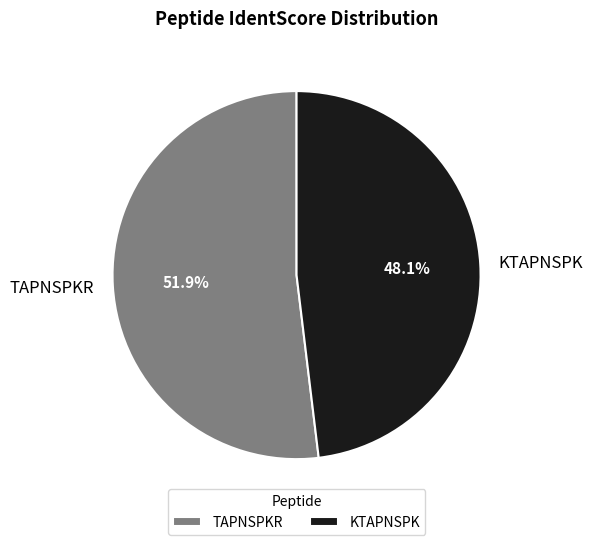

Which has a higher value, TAPNSPKR or KTAPNSPK?

TAPNSPKR